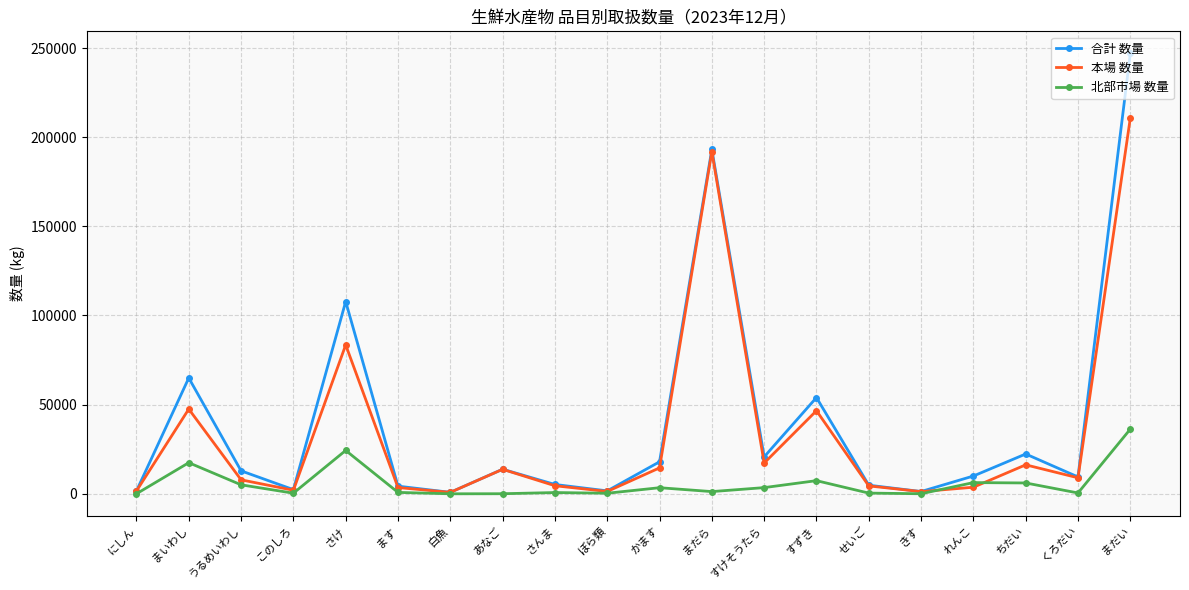

Where is the first local minimum for 北部市場 数量?

このしろ